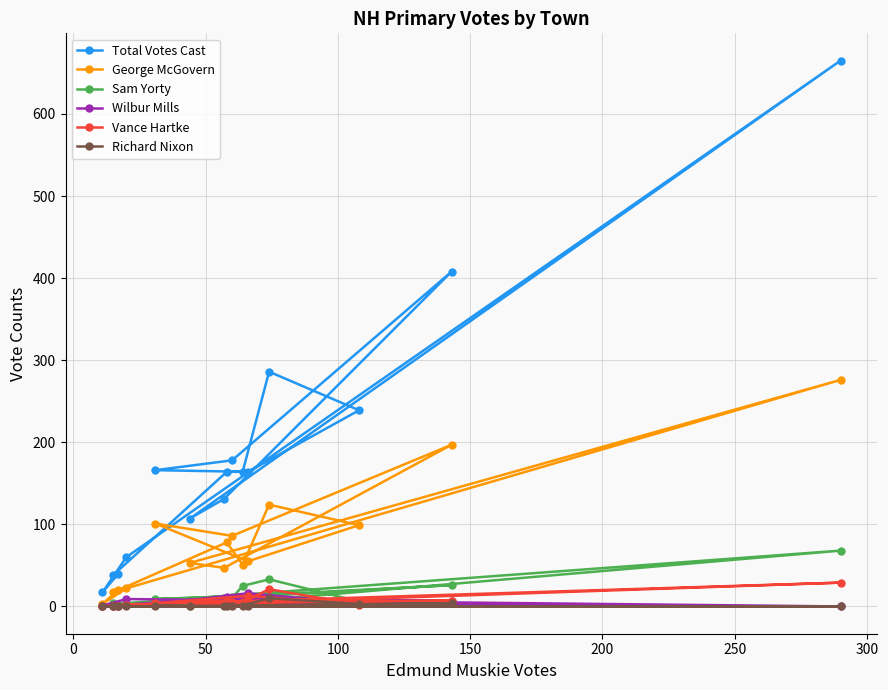

What is the maximum value for Wilbur Mills?

16